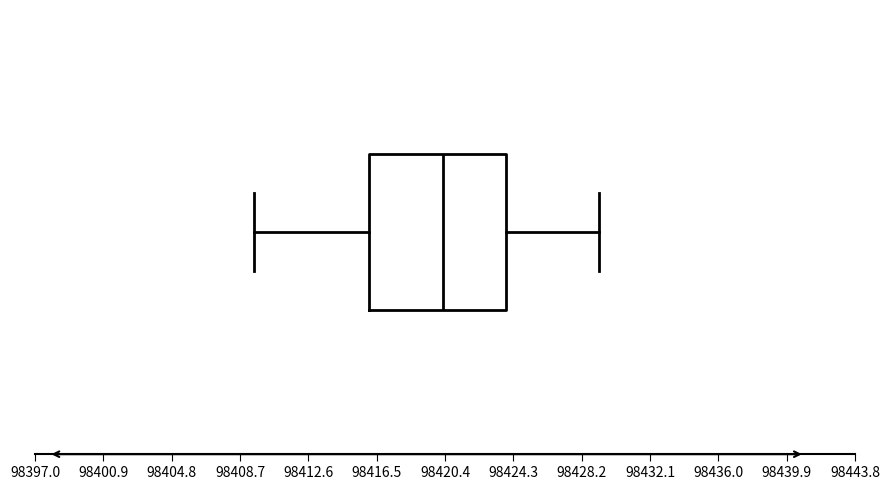

Read this box plot against the x-axis: the position of the median line, the range covered by the box, and the ends of both whiskers. The values are not printed on the chart, so give them approximately, as read against the axis.

median 98420.5, box 98416.0 to 98424.0, whiskers 98409.5 to 98429.0